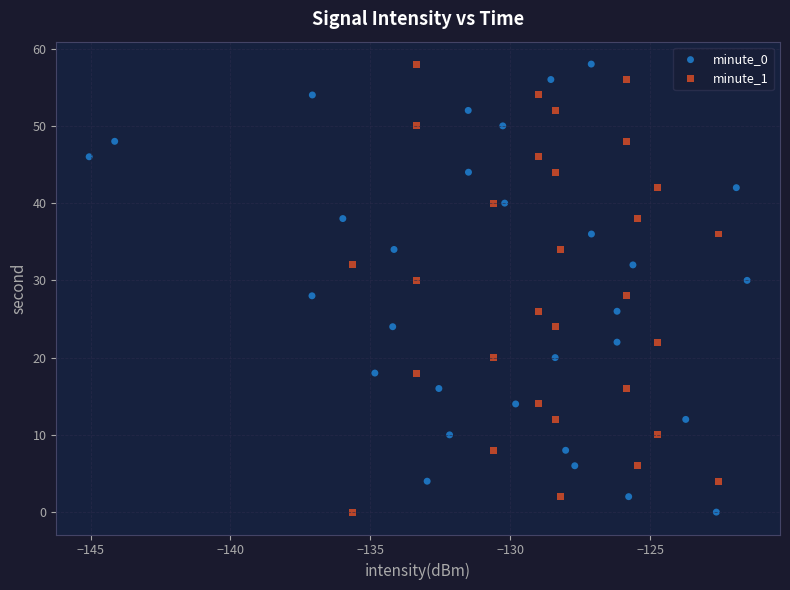

What are all the series names shown in the legend?

minute_0, minute_1